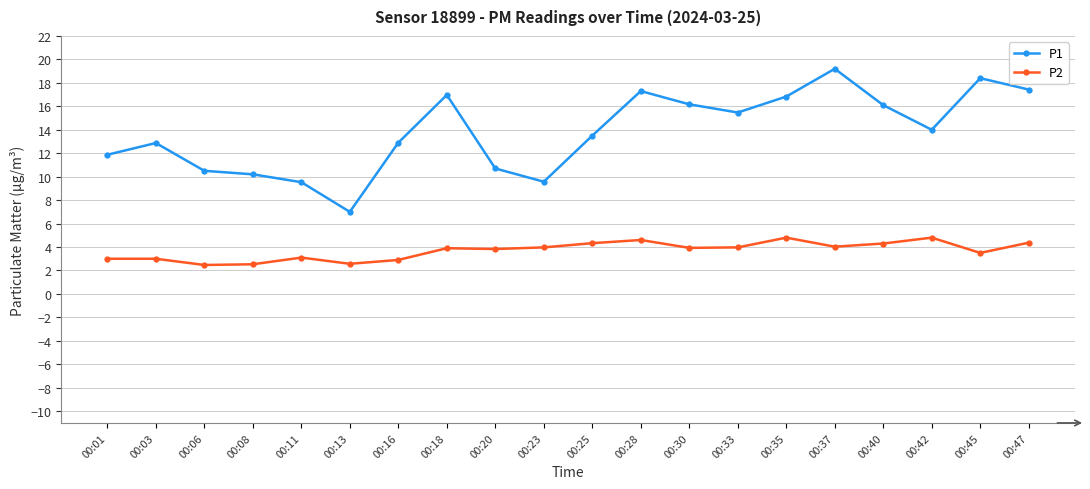

True or false: P2 has a value of 4.8 at 00:35.

True